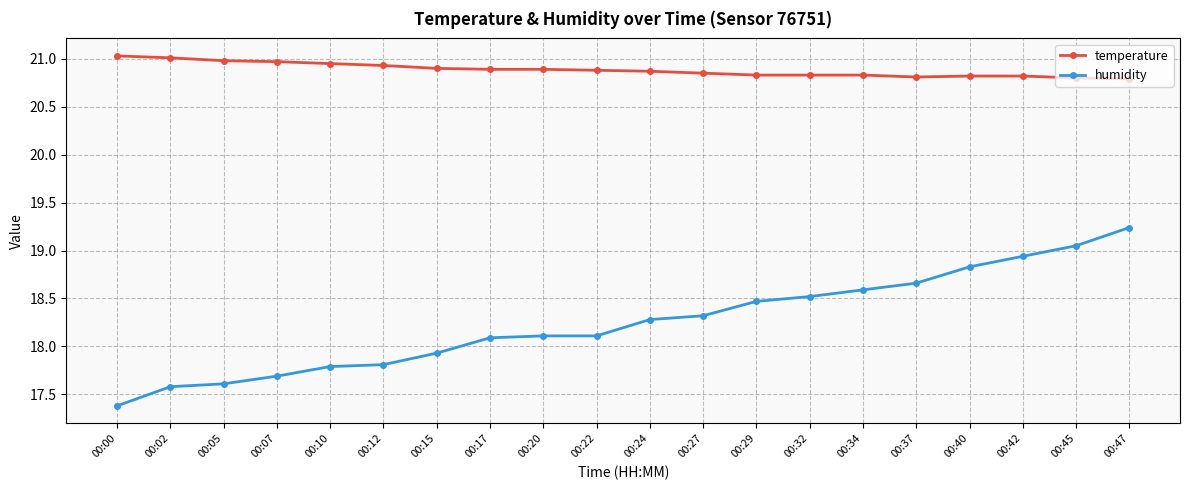

True or false: humidity and temperature cross at least once.

False